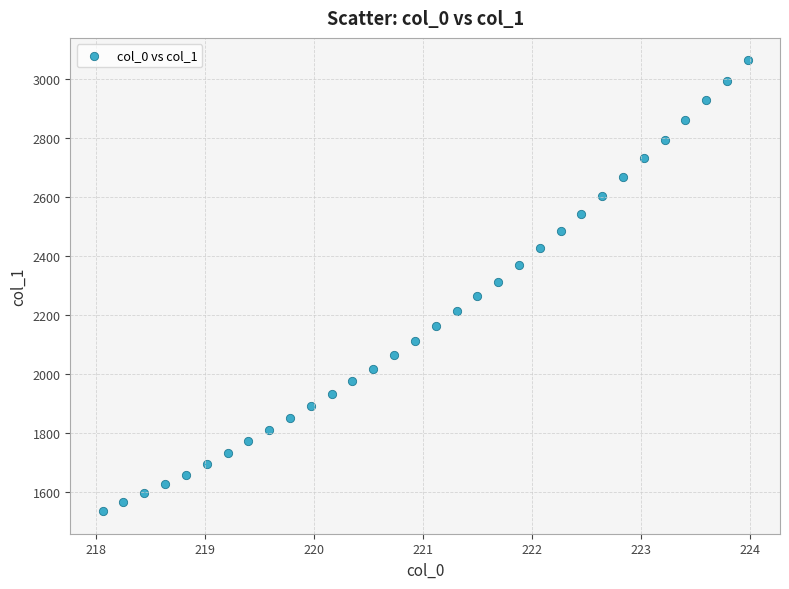

What is the range of X values (max minus min)?

5.9